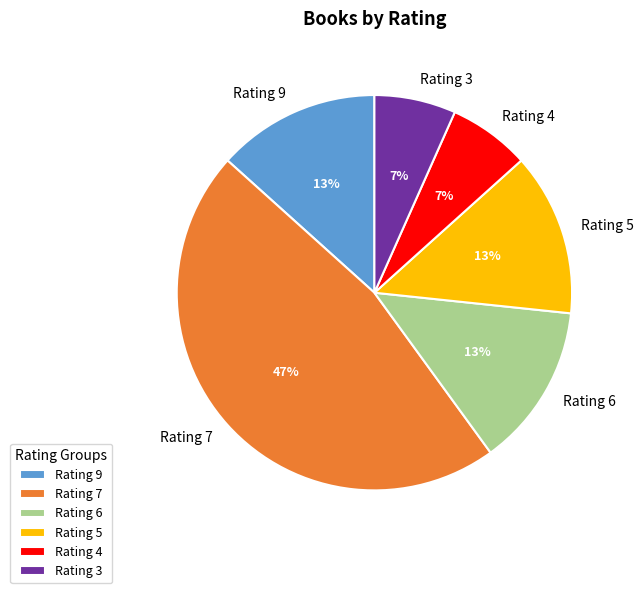

Between Rating 9 and Rating 3, which is larger?

Rating 9